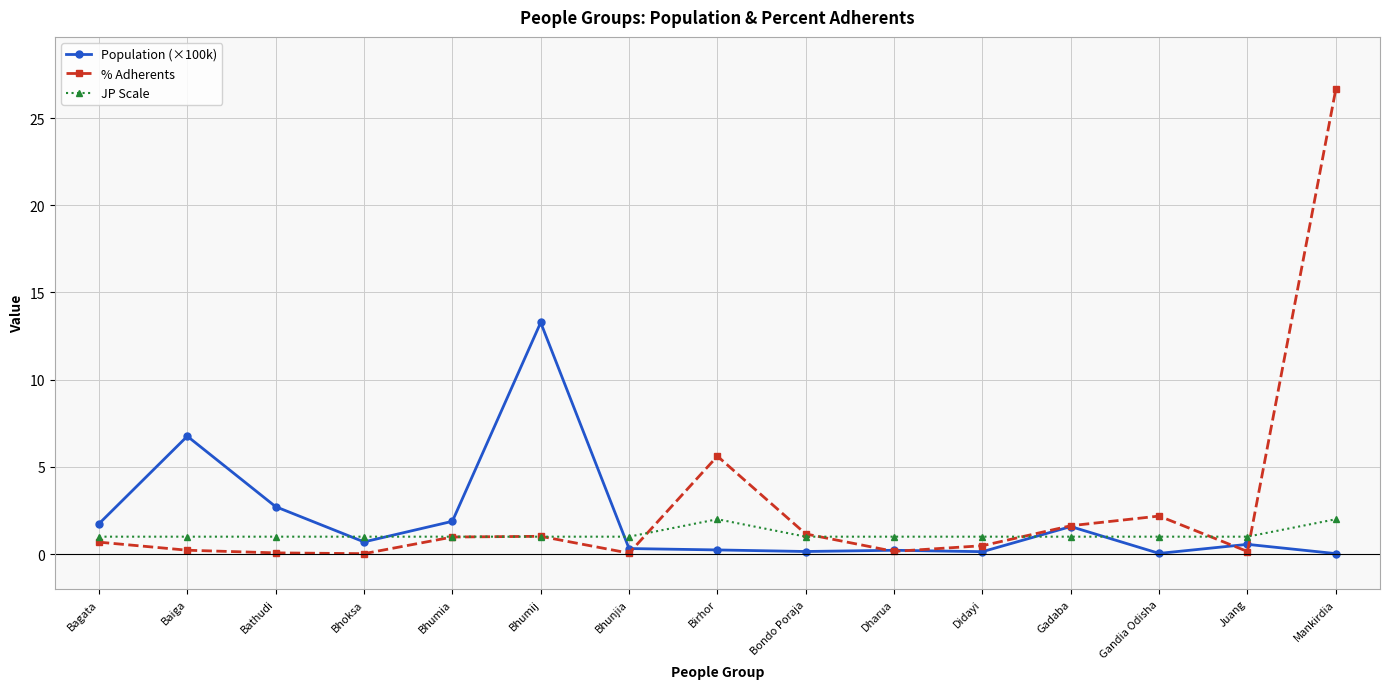

What is the maximum value shown in the chart?

26.7